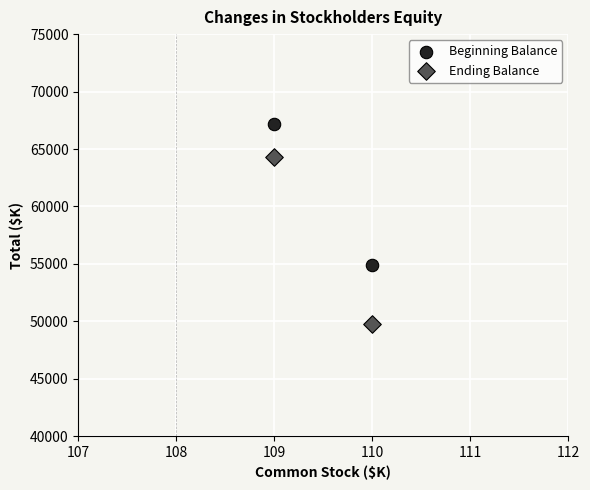

Across all data points, what is the average X value?

110